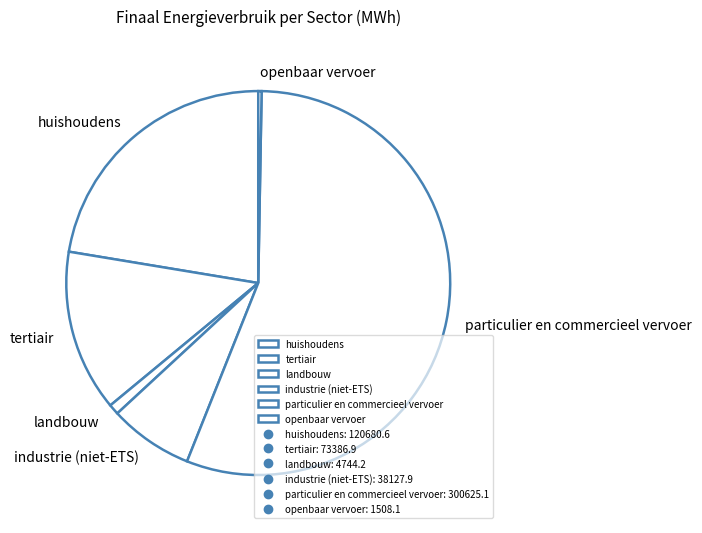

Is it true that huishoudens is 22% of the pie?

True